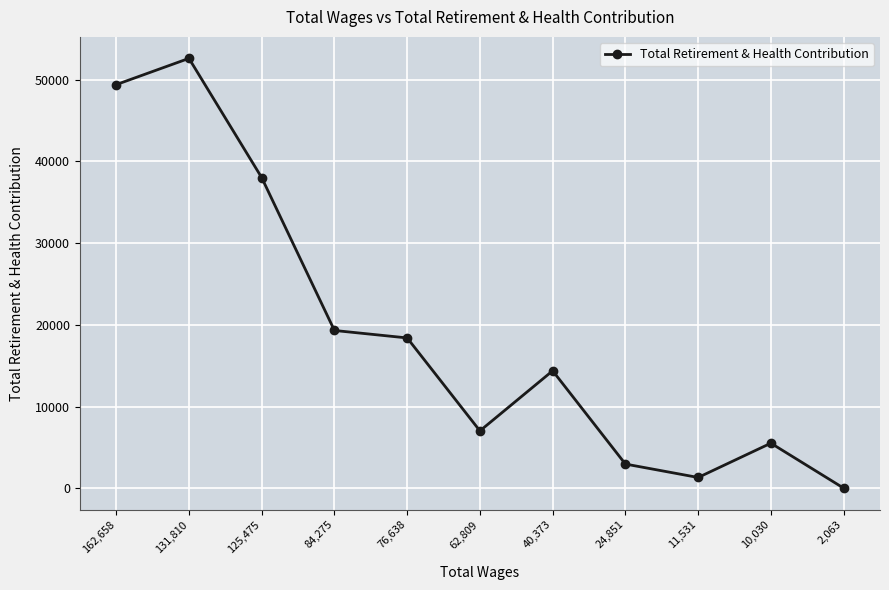

Reading right to left, list all the values displayed in this chart.

27	5524	1330	2971	14379	7030	18399	19311	38010	52594	49383